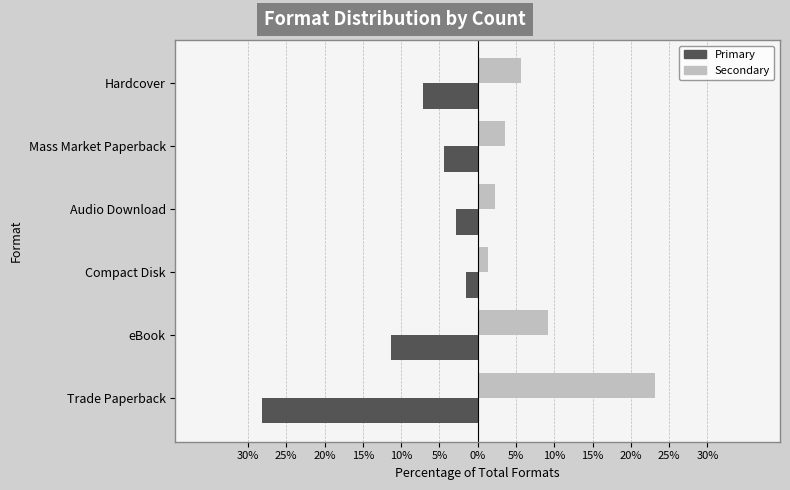

What is the minimum value shown in the chart?

-28.2